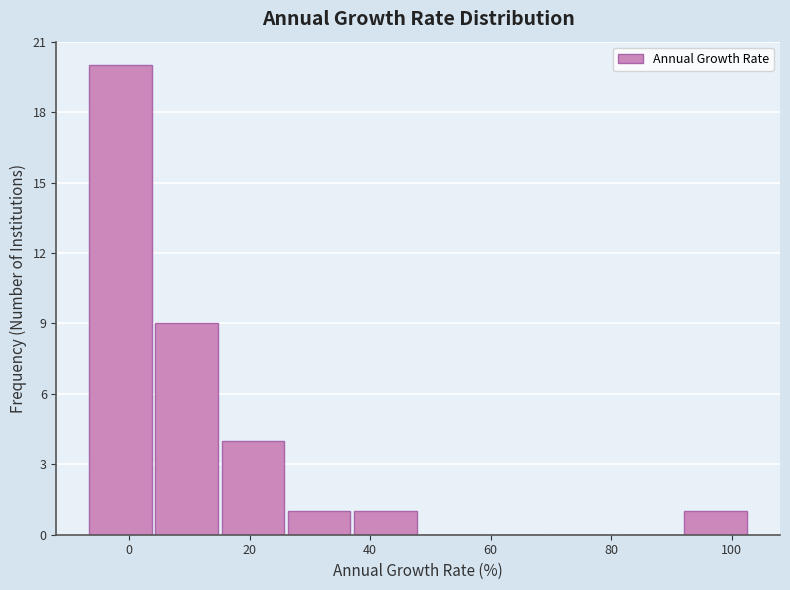

Which range on the x-axis has the tallest bar?

-6 to 4